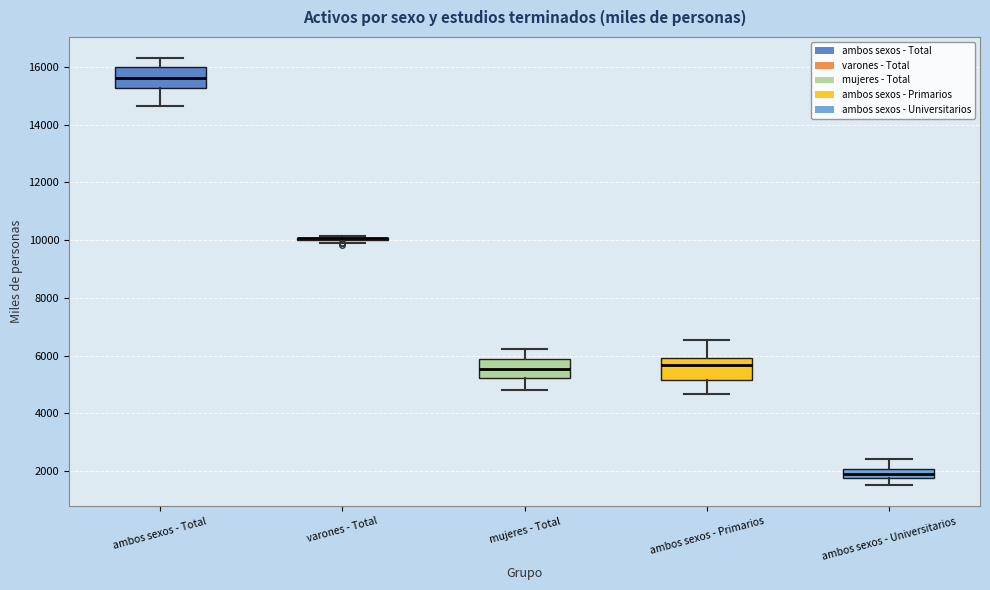

Where does the upper whisker of the box for ambos sexos - Total end on the y-axis? The values are not printed on the chart, so give them approximately, as read against the axis.

16400